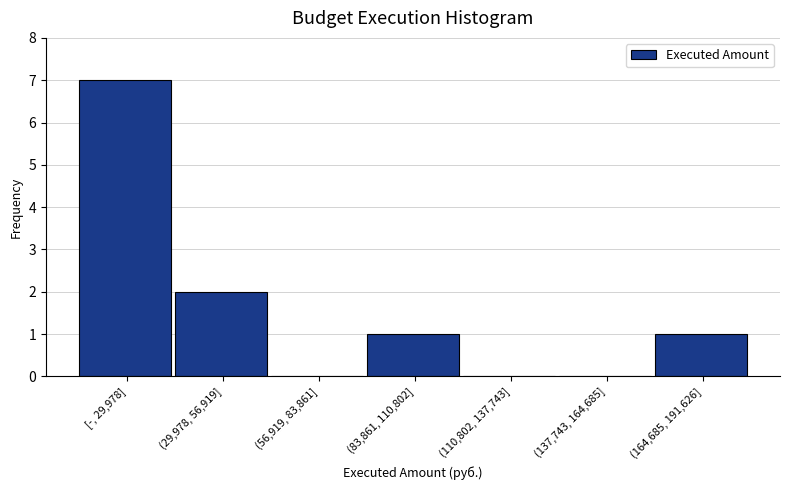

Reading right to left, extract all data points from this chart.

(164,685, 191,626]=1	(137,743, 164,685]=0	(110,802, 137,743]=0	(83,861, 110,802]=1	(56,919, 83,861]=0	(29,978, 56,919]=2	[-, 29,978]=7